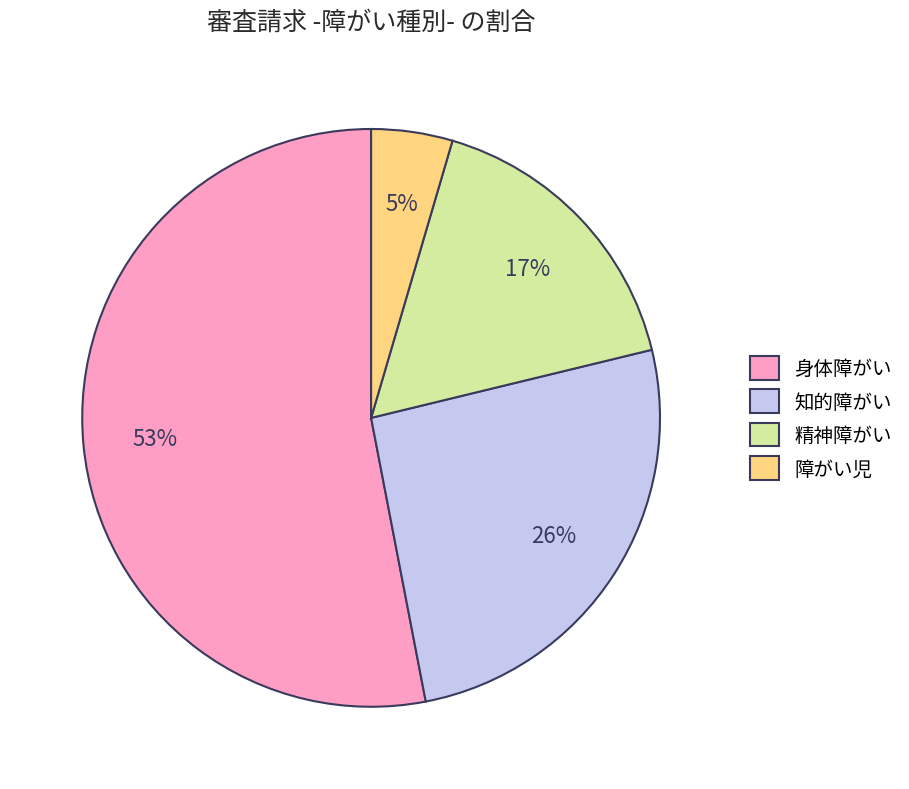

To the nearest percent, what is the difference between the largest and smallest slice percentages?

48%